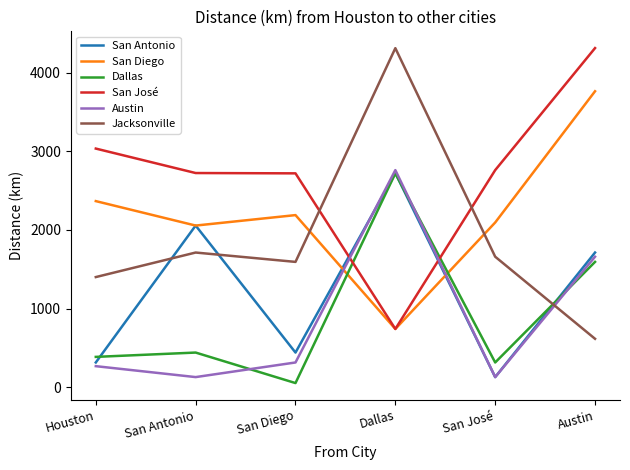

What is the minimum value for San José?

740